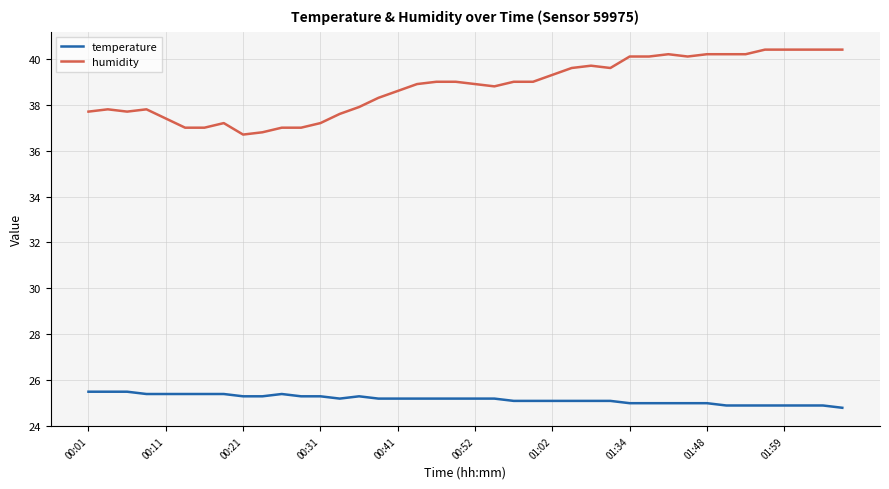

What is the maximum value for temperature?

25.5